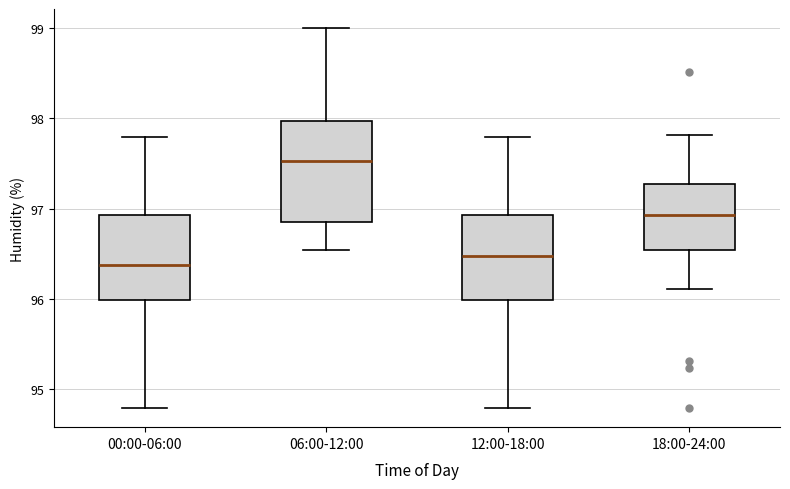

Reading left to right, read every box against the y-axis: the position of its median line, the range the box covers, and the ends of its whiskers. The values are not printed on the chart, so give them approximately, as read against the axis.

00:00-06:00: median 96.4, box 96.0 to 96.9, whiskers 94.8 to 97.8
06:00-12:00: median 97.5, box 96.9 to 98.0, whiskers 96.5 to 99.0
12:00-18:00: median 96.5, box 96.0 to 96.9, whiskers 94.8 to 97.8
18:00-24:00: median 96.9, box 96.5 to 97.3, whiskers 96.1 to 97.8